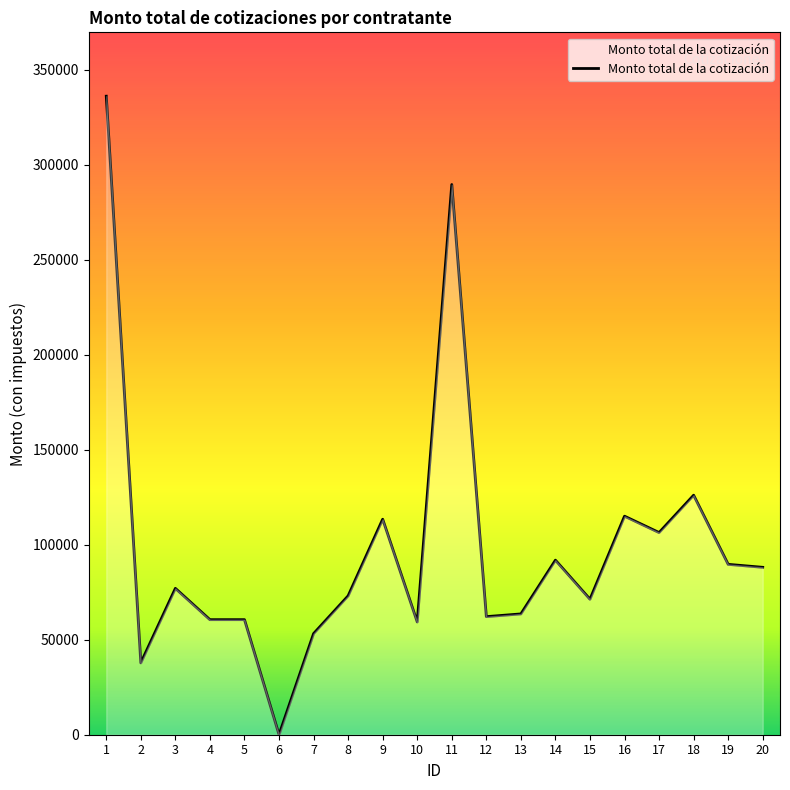

What is the difference between the values at 20 and 12?

25946.6